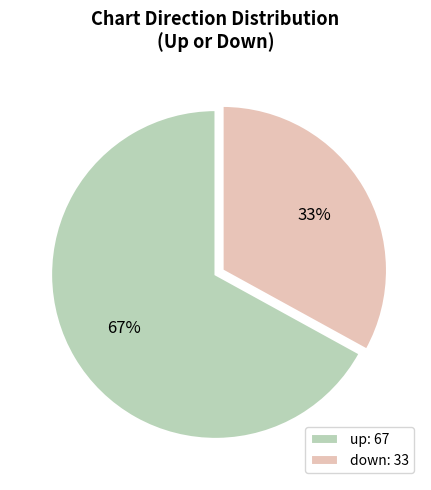

Is down the majority of the pie?

No